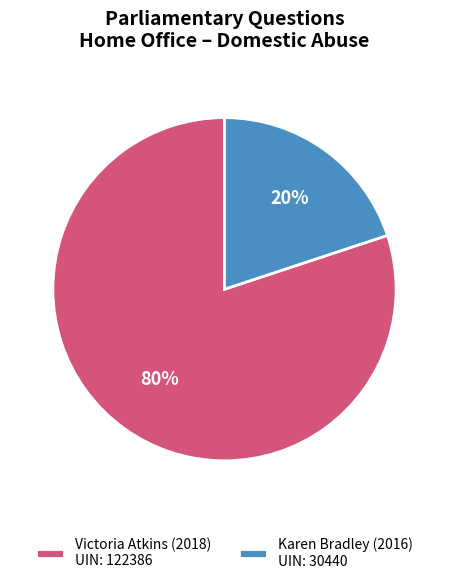

Approximately how many times larger is the value at Victoria Atkins (2018) UIN: 122386 compared to Karen Bradley (2016) UIN: 30440?

4.0